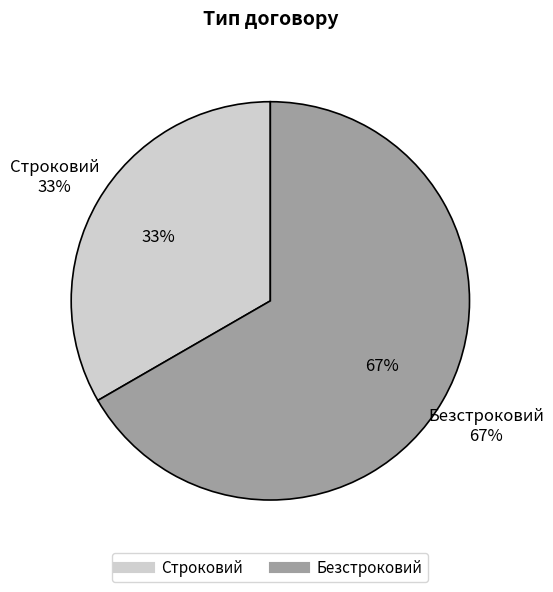

Is it true that Строковий is 33% of the pie?

True